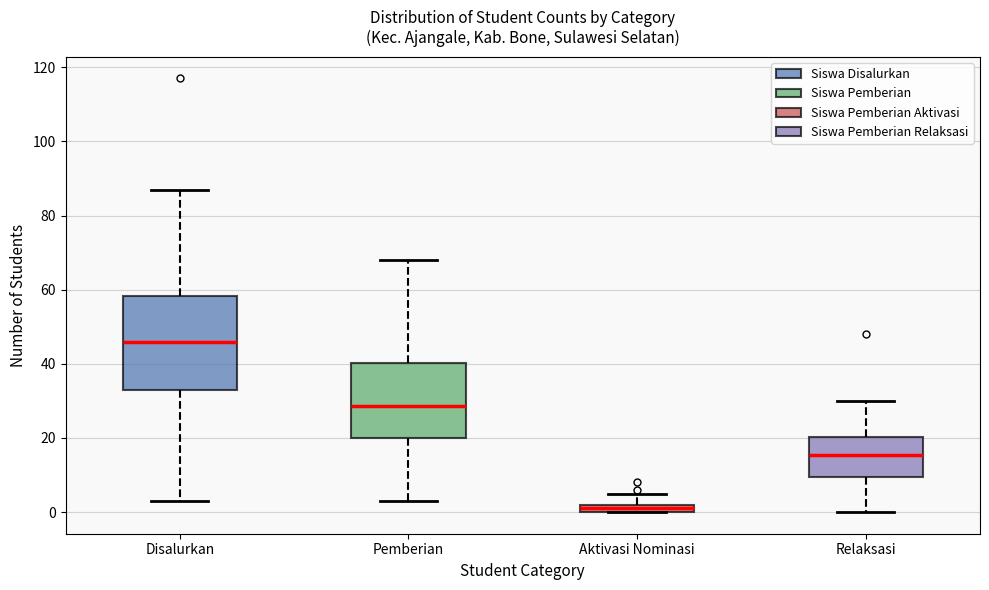

Which box is the tallest, from its lower edge to its upper edge?

Disalurkan